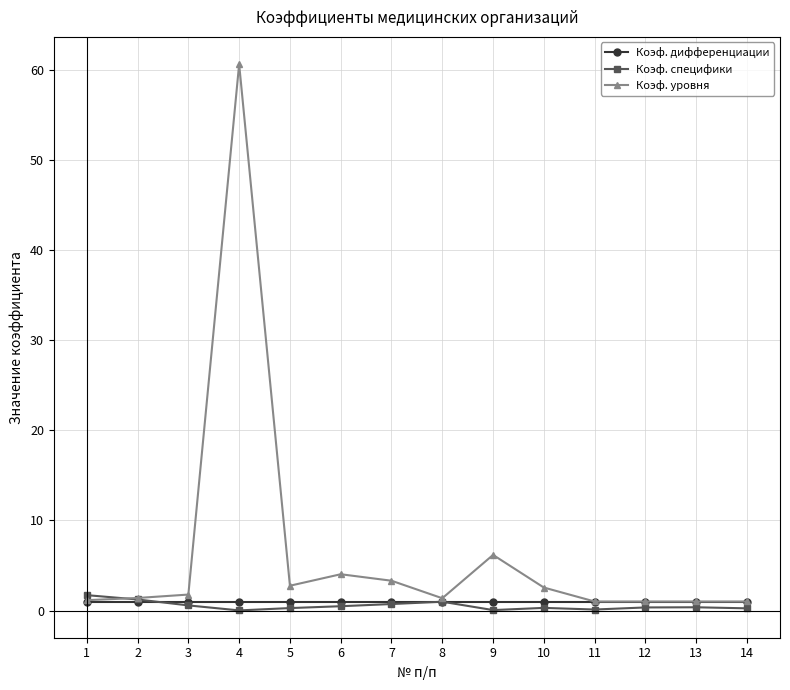

At how many categories does at least one series exceed 20?

1